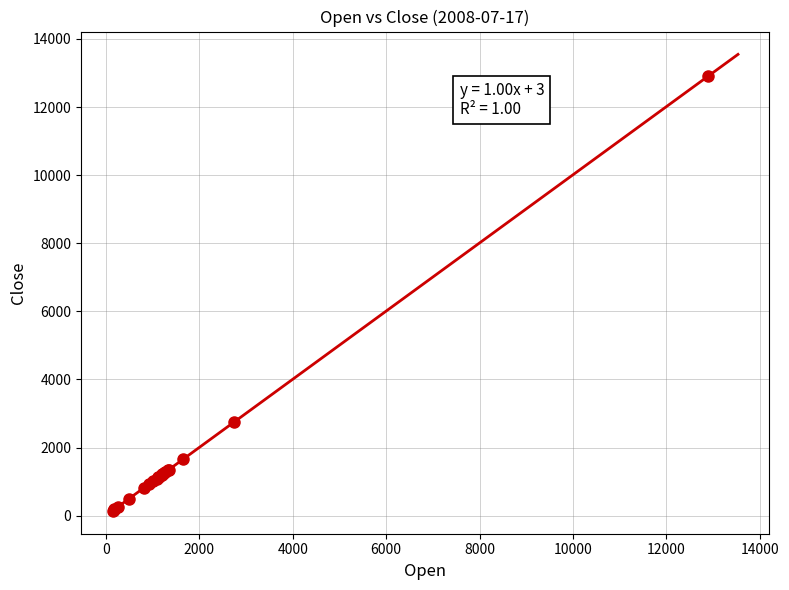

What Y value in the scatter plot is closest to 6522?

2750.7